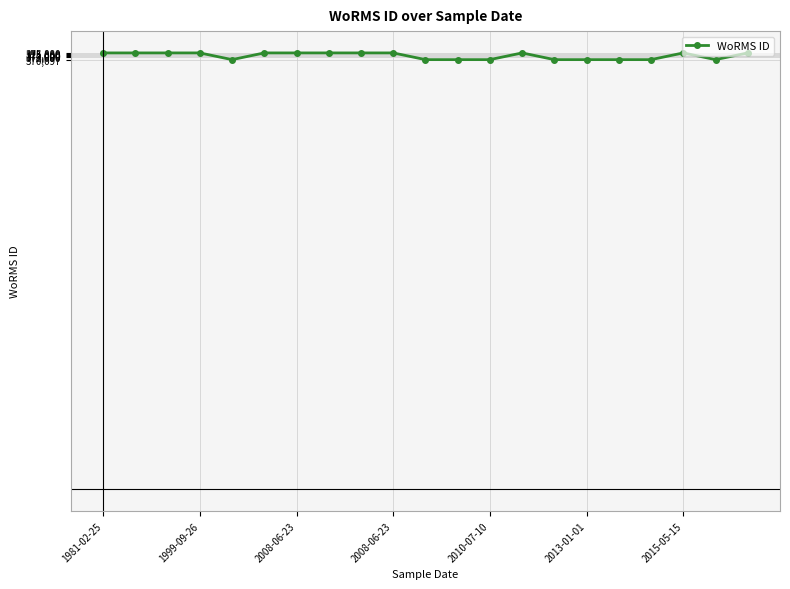

What is the value of the 1st point from the left?

375880